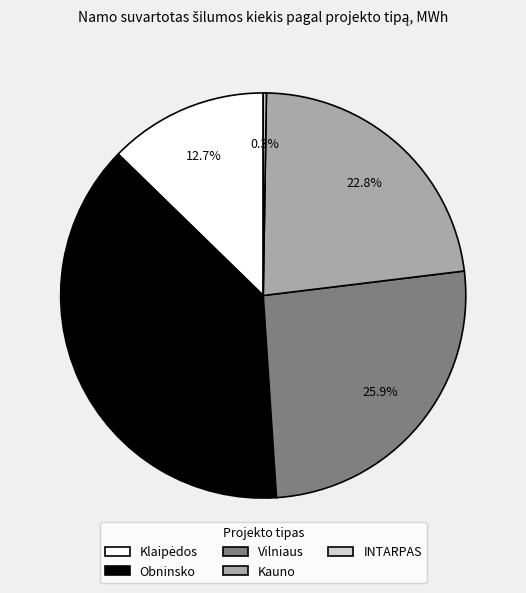

To the nearest percent, what percentage of the pie is Obninsko?

38%